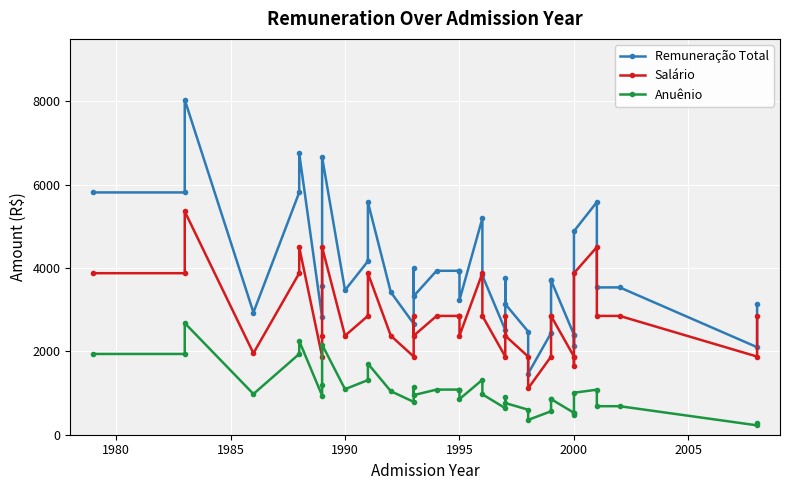

True or false: Remuneração Total and Salário cross at least once.

False